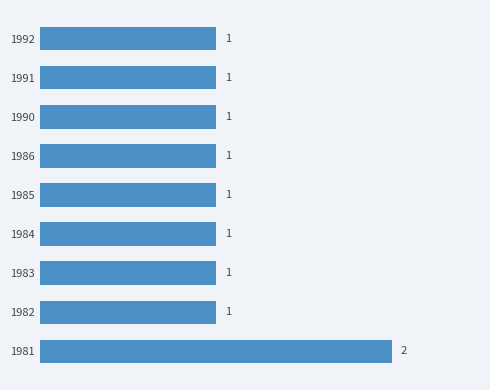

What is the sum of all values?

10